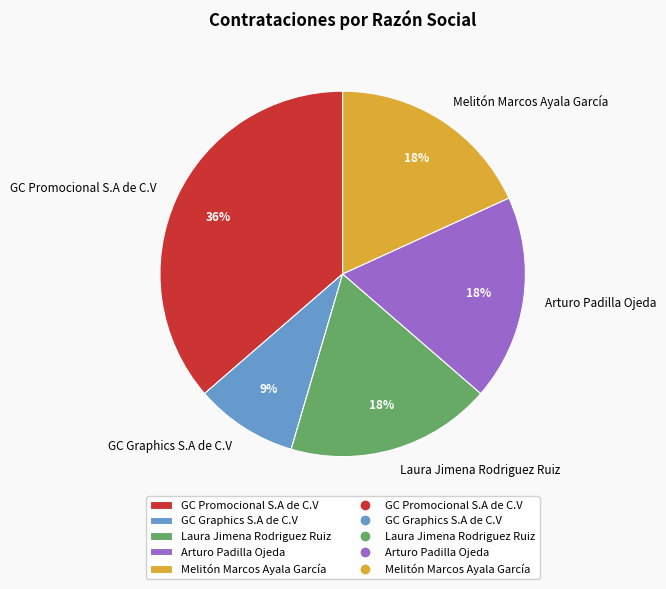

True or false: GC Graphics S.A de C.V accounts for 1% of the total.

False